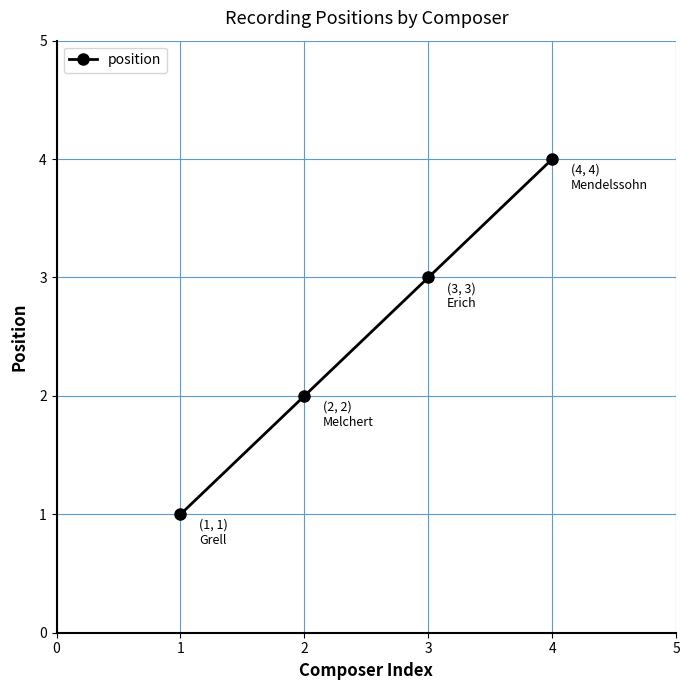

What is the difference between the maximum and minimum values?

3